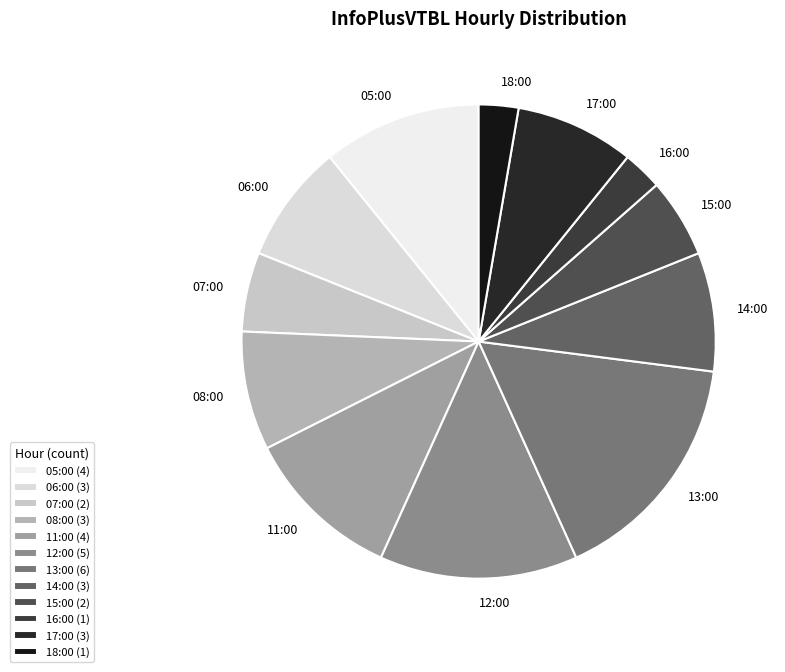

Is it true that 16:00 is 3% of the pie?

True